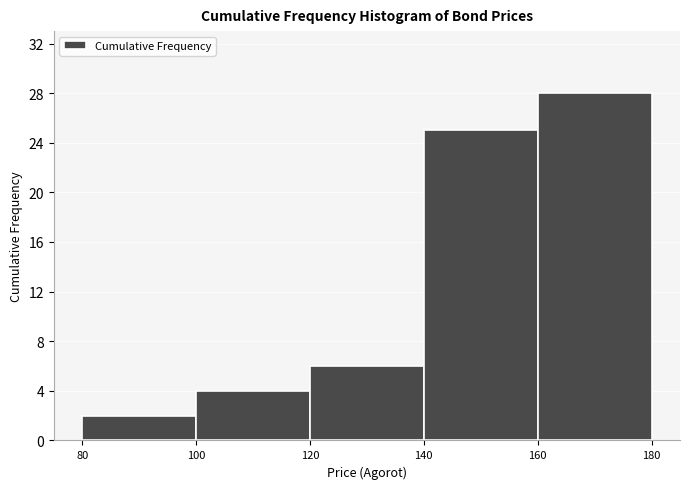

Reading left to right, list every bar in this chart as the range it spans on the x-axis followed by its height. The values are not printed on the chart, so give them approximately, as read against the axis.

80 to 100: 2
100 to 120: 4
120 to 140: 6
140 to 160: 25
160 to 180: 28